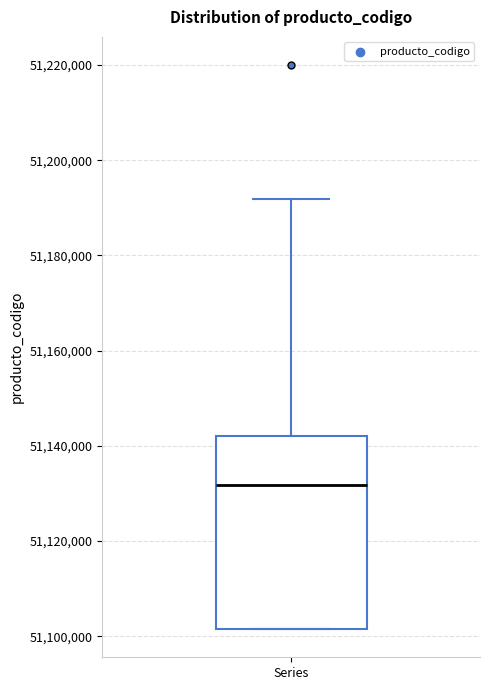

Read this box plot against the y-axis: the position of the median line, the range covered by the box, and the ends of both whiskers. The values are not printed on the chart, so give them approximately, as read against the axis.

median 51132000, box 51102000 to 51142000, whiskers 51102000 to 51192000